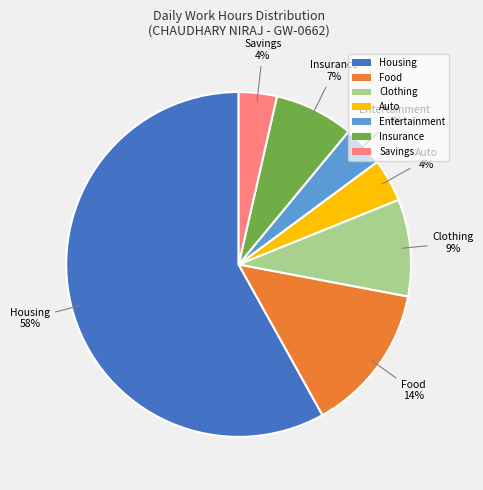

True or false: Auto accounts for 4% of the total.

True